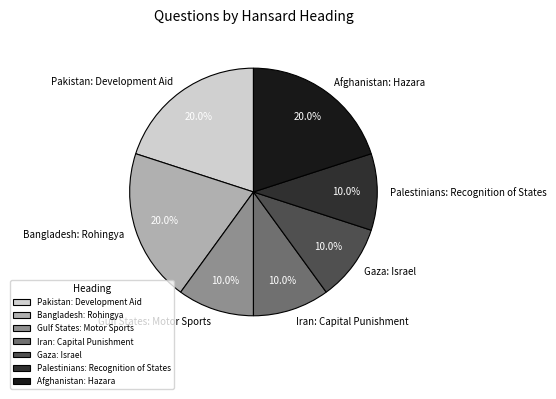

How many slices are in this pie chart?

7